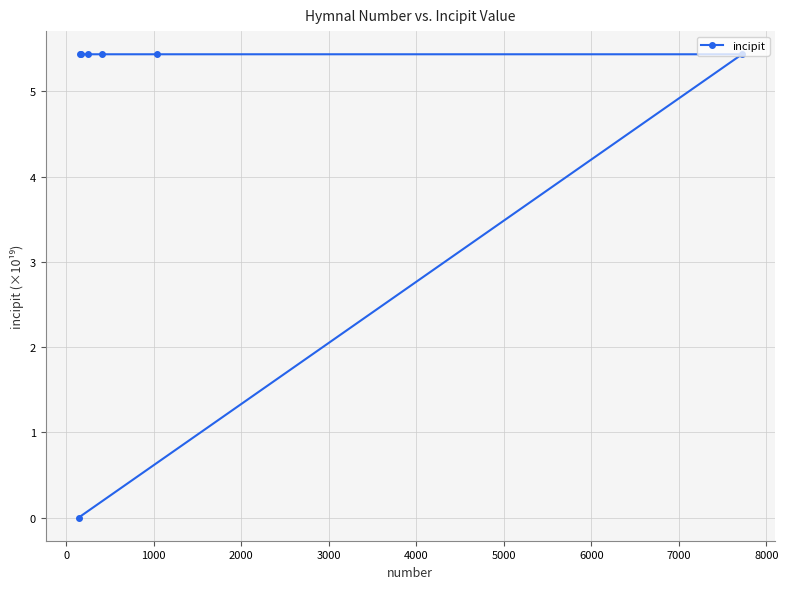

What is the value of the 4th point from the left?

5.4